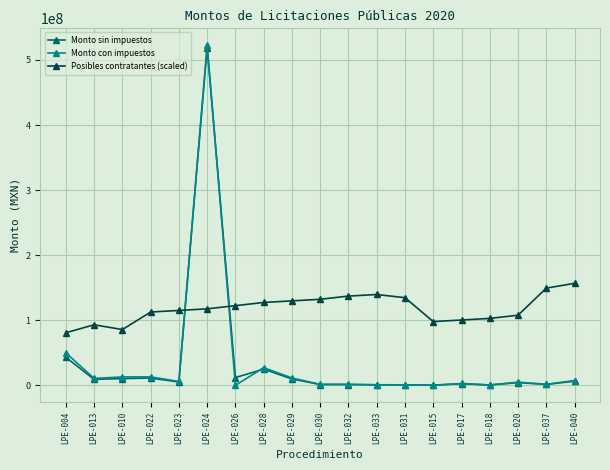

How many data points in Monto con impuestos are less than 4885784?

9